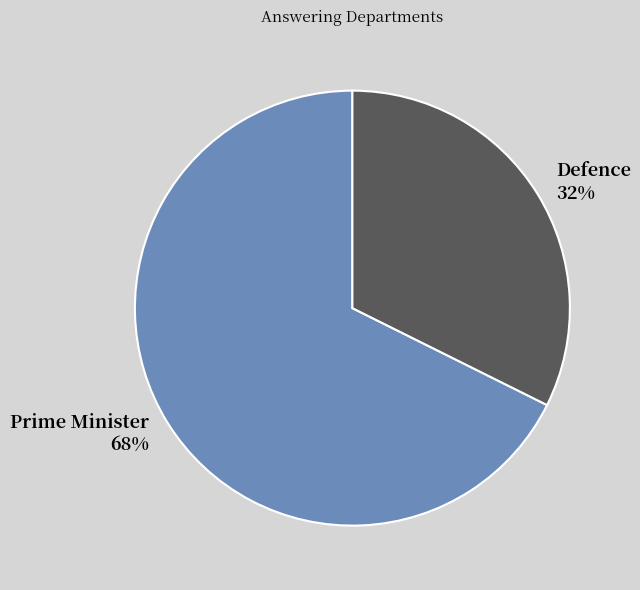

What is the majority slice?

Prime Minister